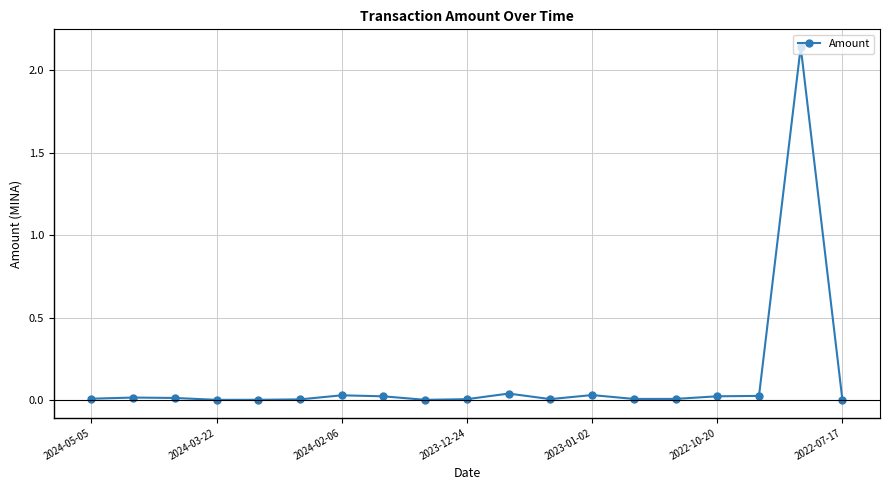

True or false: there are more than 1 points higher than both neighbors.

True